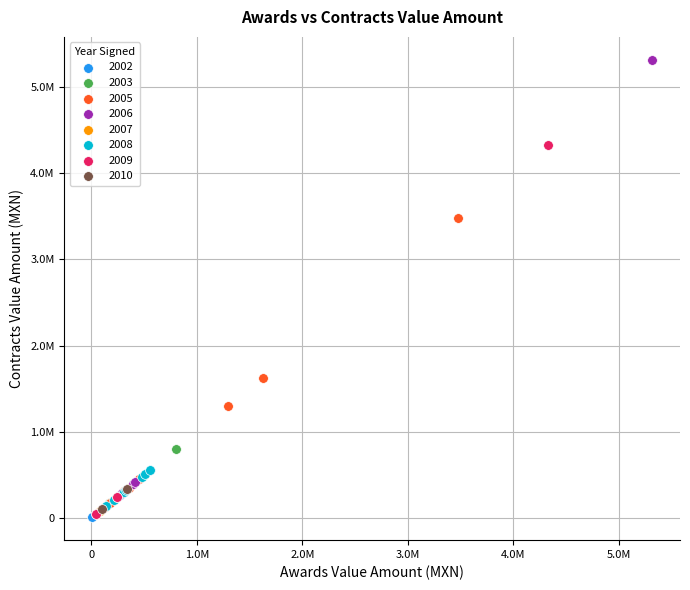

What are all the series names shown in the legend?

2002, 2003, 2005, 2006, 2007, 2008, 2009, 2010